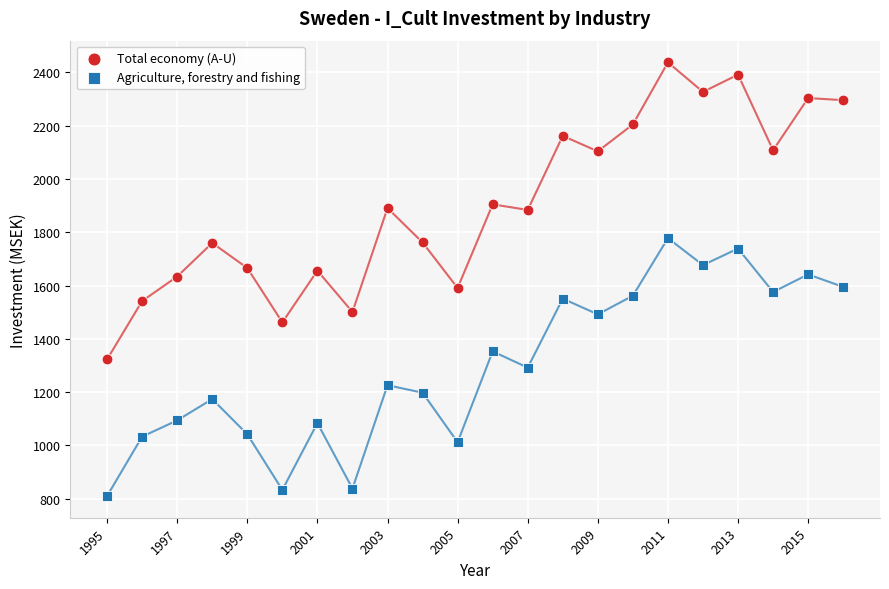

Which series contains the lowest Y value?

Agriculture, forestry and fishing